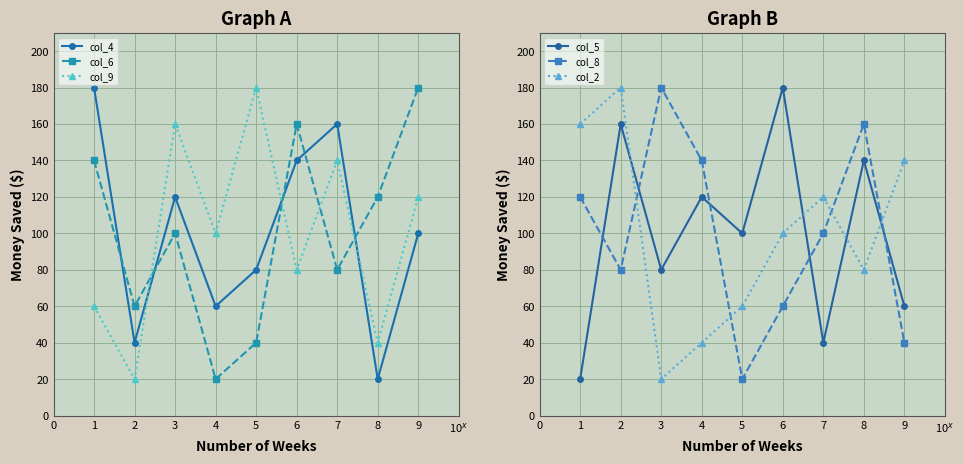

After their last crossing, which series has the higher values: col_6 or col_4?

col_6